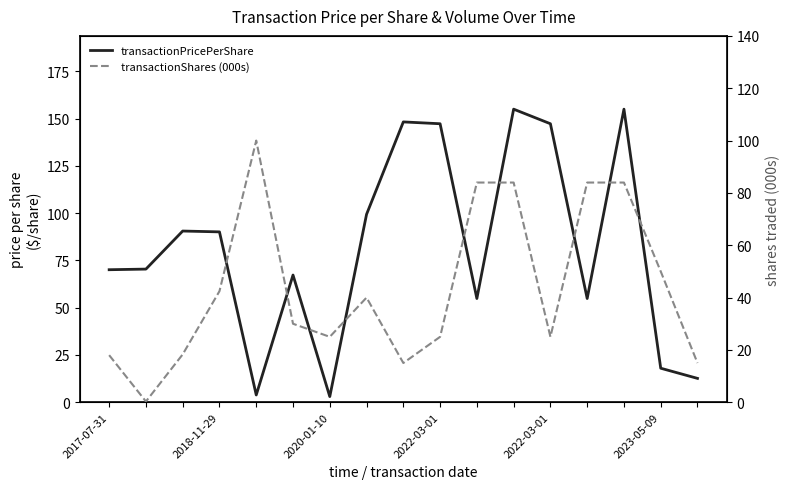

How many data points in transactionPricePerShare are less than 70?

7